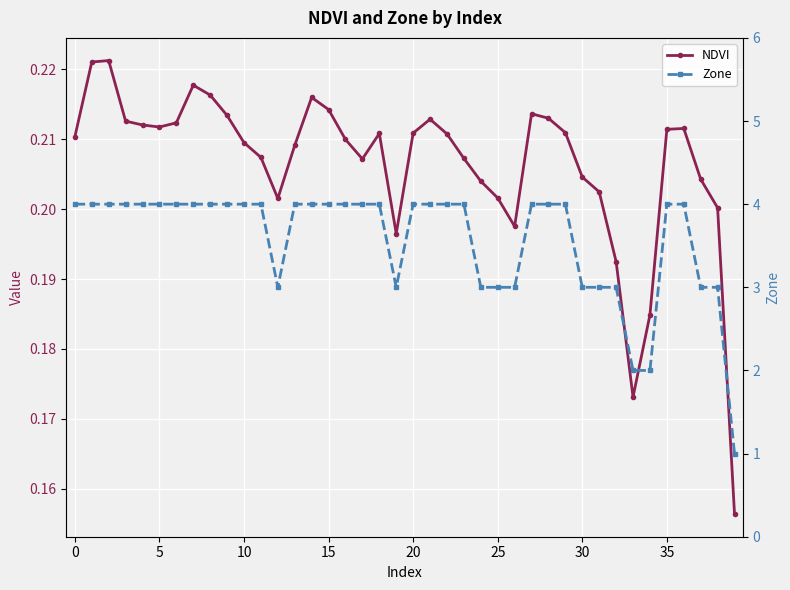

The value of Zone at 38 is 3.0. True or false?

True